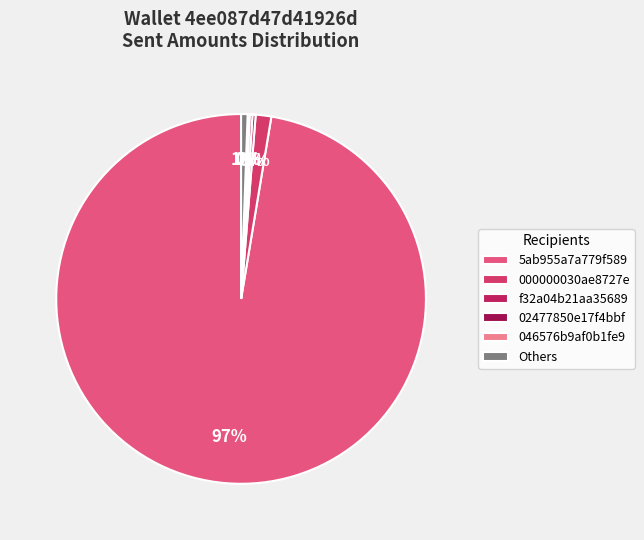

Does any single category account for the majority?

Yes